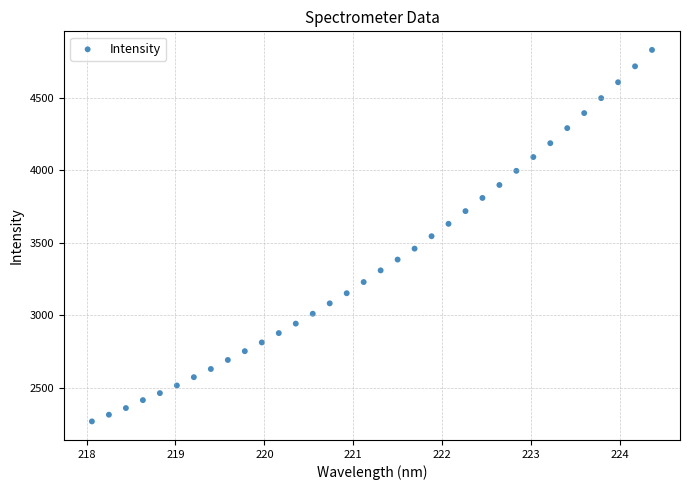

What is the range of X values (max minus min)?

6.3